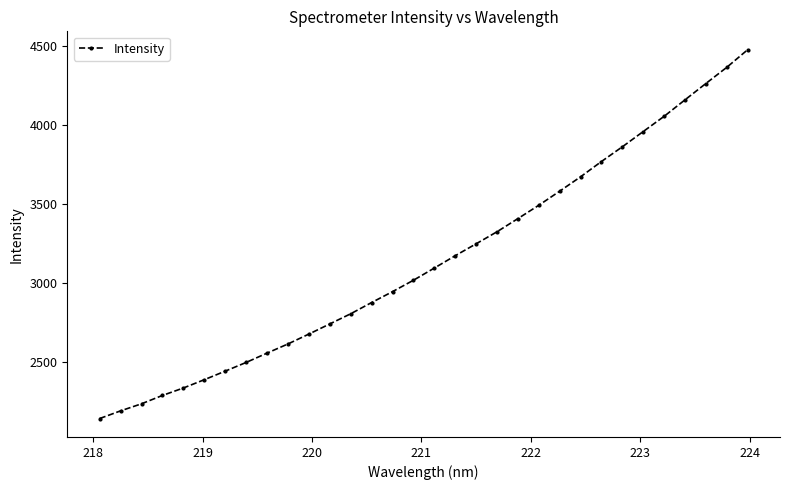

What is the difference between the second highest and second lowest values?

2173.3